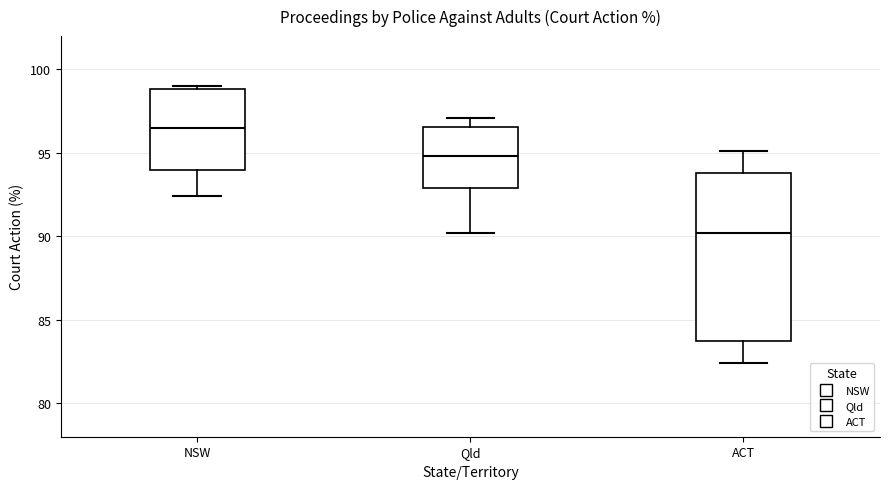

Reading left to right, transcribe this box plot: for each box, give where its median line is, the range the box spans, and where its two whiskers end, as read against the y-axis. The values are not printed on the chart, so give them approximately, as read against the axis.

NSW: median 96.5, box 94.0 to 99.0, whiskers 92.5 to 99.0 (just above the box's upper edge)
Qld: median 95.0, box 93.0 to 96.5, whiskers 90.0 to 97.0
ACT: median 90.0, box 83.5 to 94.0, whiskers 82.5 to 95.0